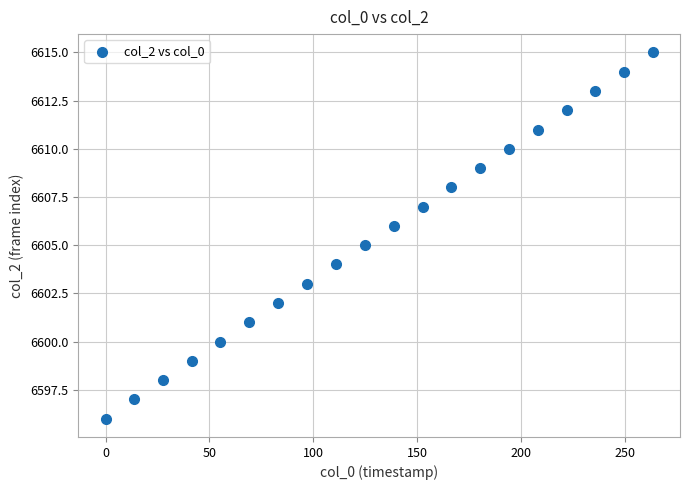

What is the range of Y values (max minus min)?

19